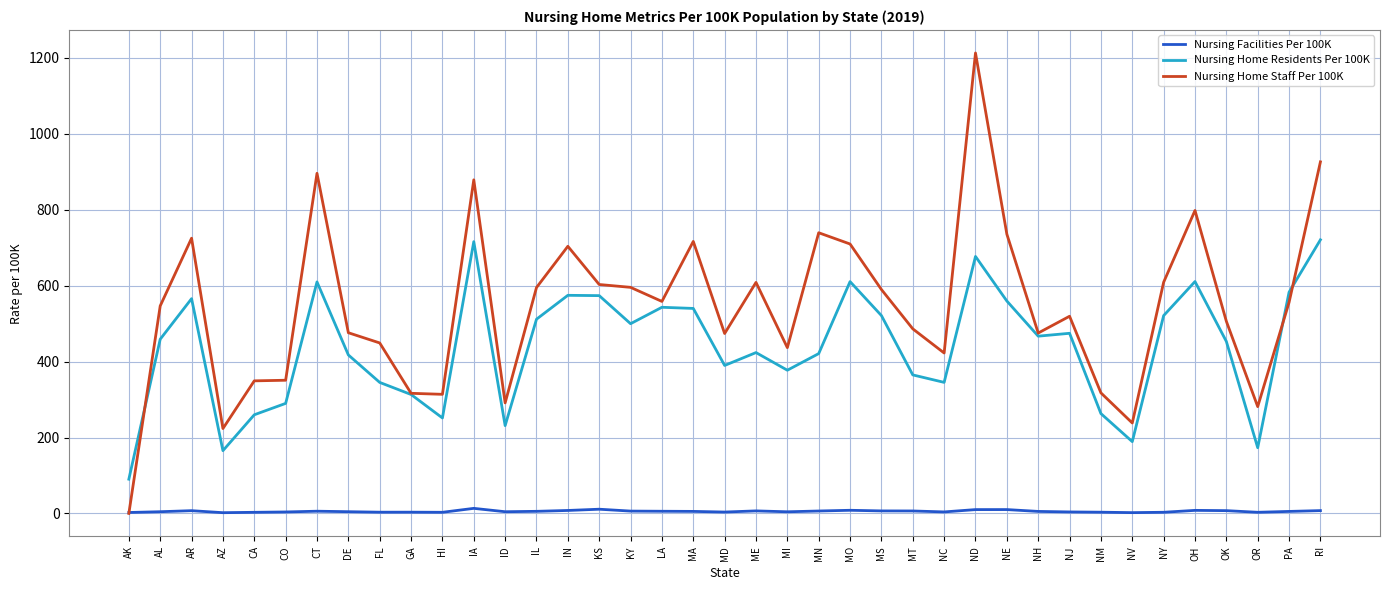

At which label does Nursing Home Staff Per 100K reach its peak?

ND